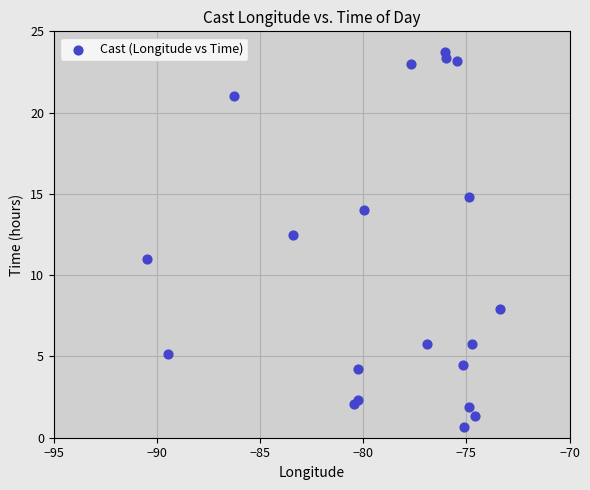

What Y value in the scatter plot is closest to 12?

12.5